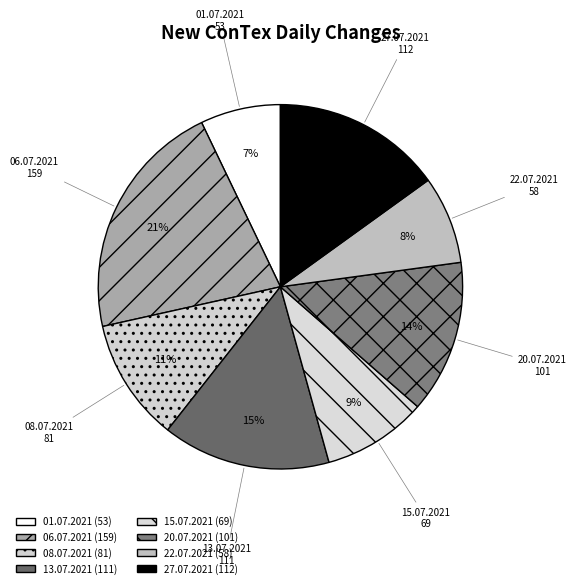

Which has a higher value, 08.07.2021 or 13.07.2021?

13.07.2021